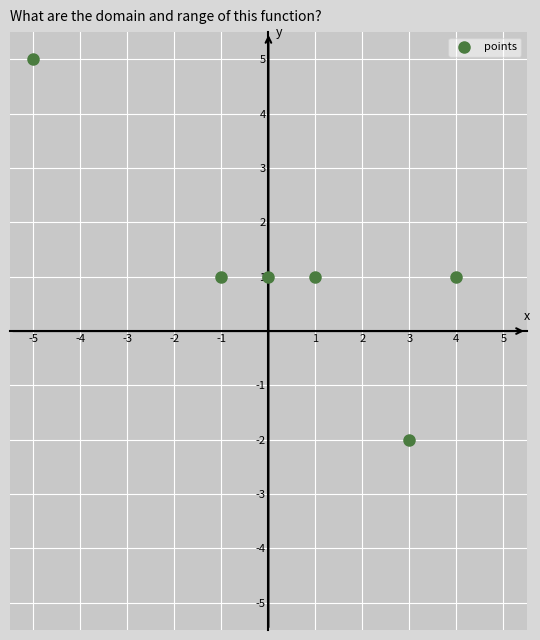

What is the range of X values (max minus min)?

9